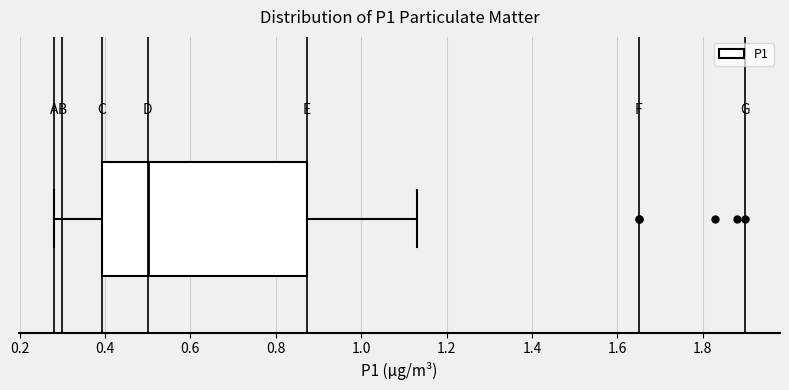

Transcribe this box plot: give where the median line is, the range the box spans, and where the two whiskers end, as read against the x-axis. The values are not printed on the chart, so give them approximately, as read against the axis.

median 0.50, box 0.40 to 0.88, whiskers 0.28 to 1.14